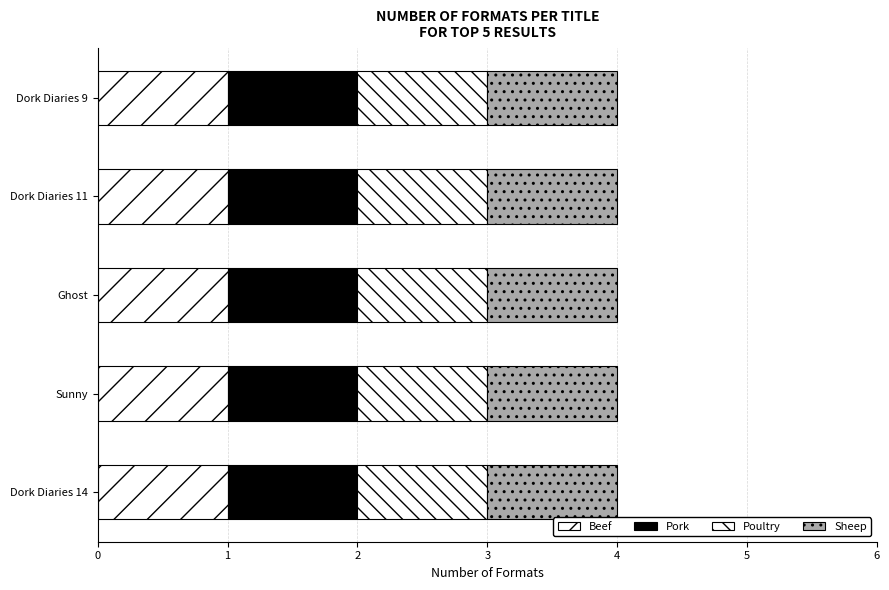

How many distinct data groups are displayed?

4